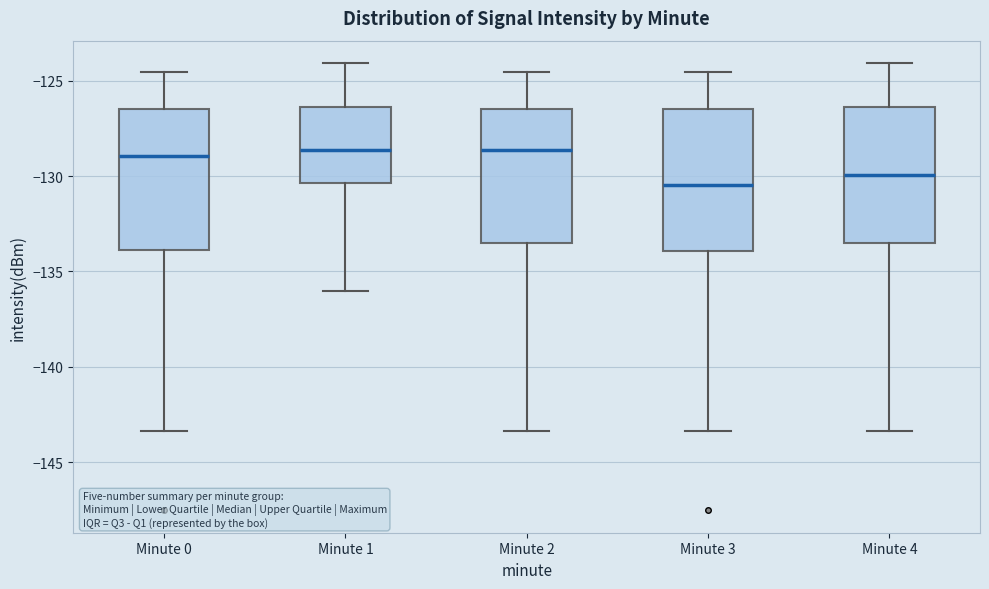

Where does the median line of the box for Minute 0 sit on the y-axis? The values are not printed on the chart, so give them approximately, as read against the axis.

-129.0